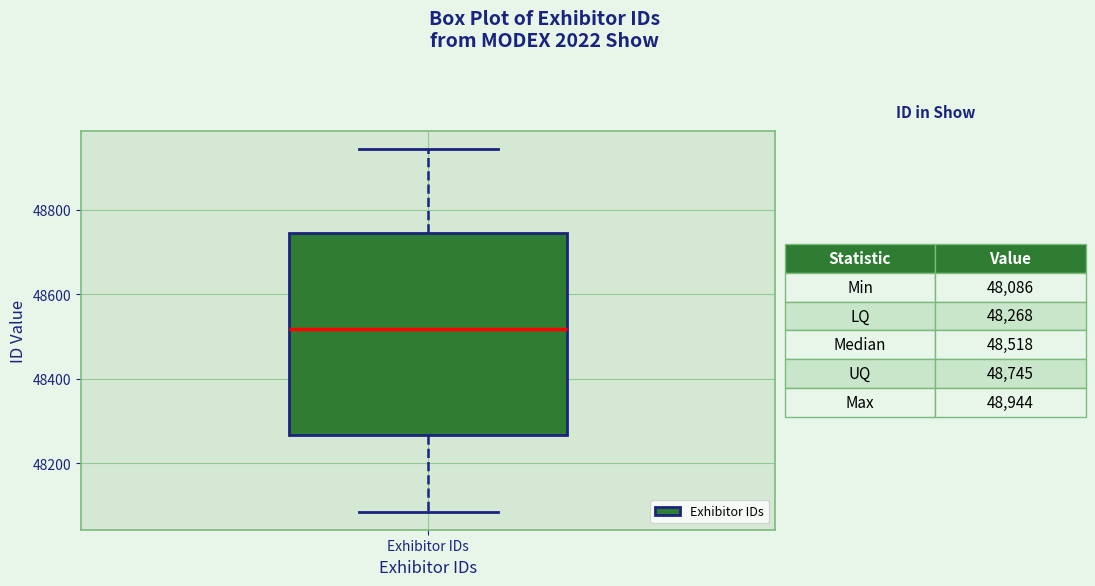

Where is the upper edge of the box for Exhibitor IDs on the y-axis? The values are not printed on the chart, so give them approximately, as read against the axis.

48740